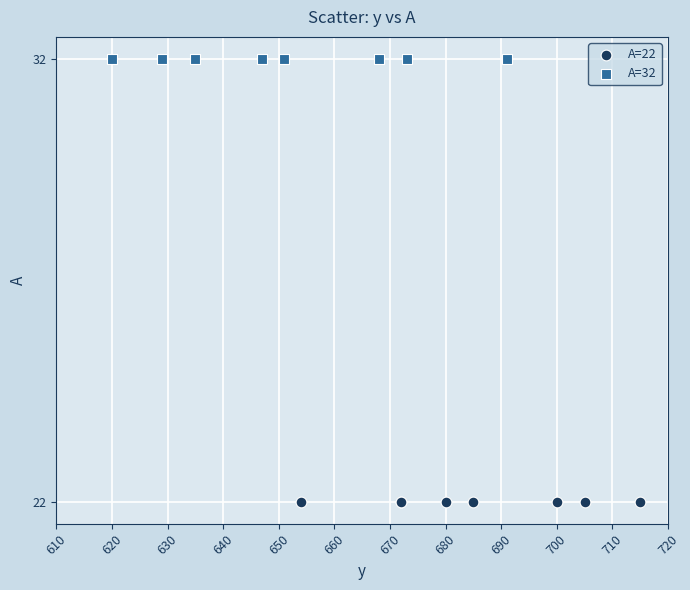

Which series reaches the minimum Y coordinate?

A=22